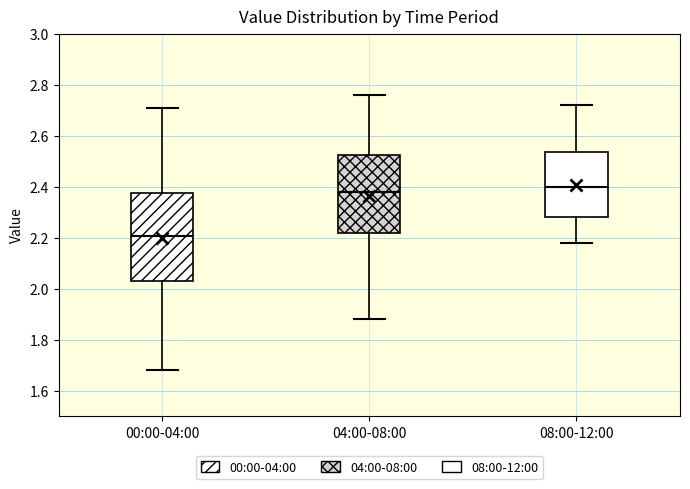

Comparing the boxes themselves (not the whiskers), which one is the tallest?

00:00-04:00